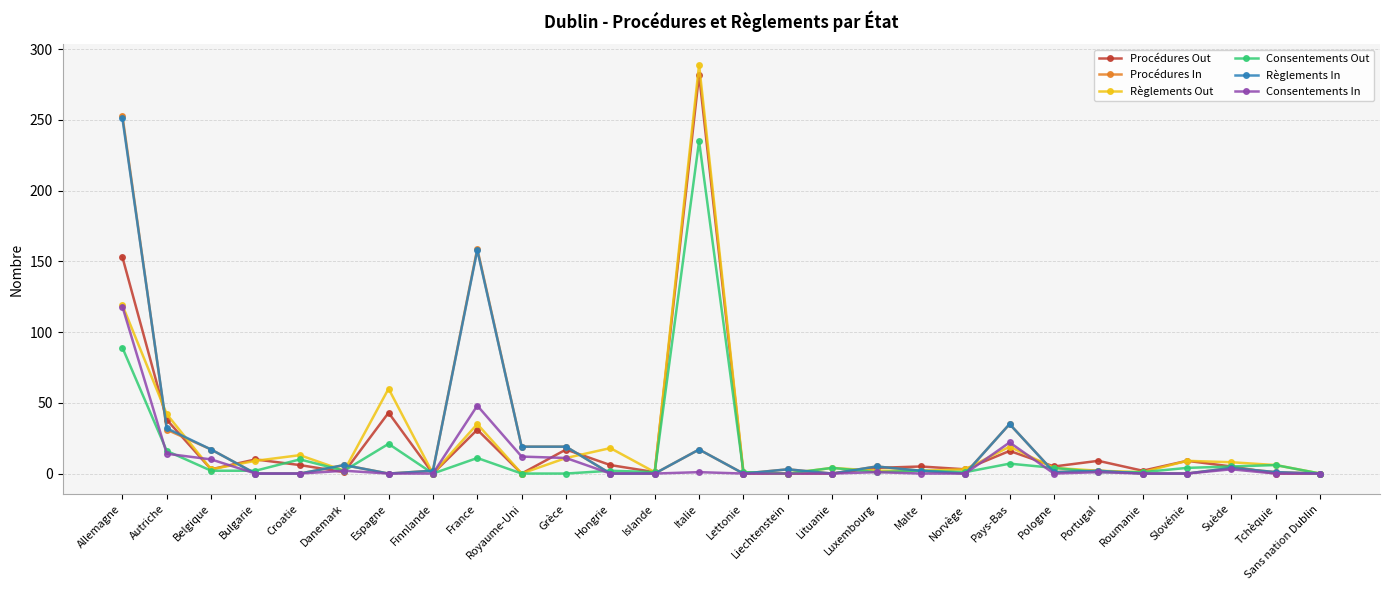

Where is Procédures Out nearest to the value 141?

Allemagne